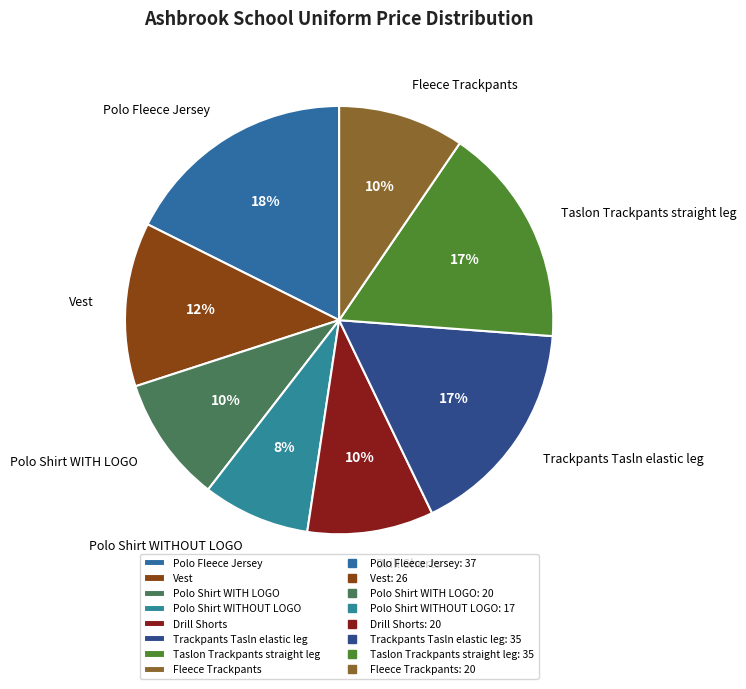

Is the sum of Drill Shorts and Fleece Trackpants greater than half?

No